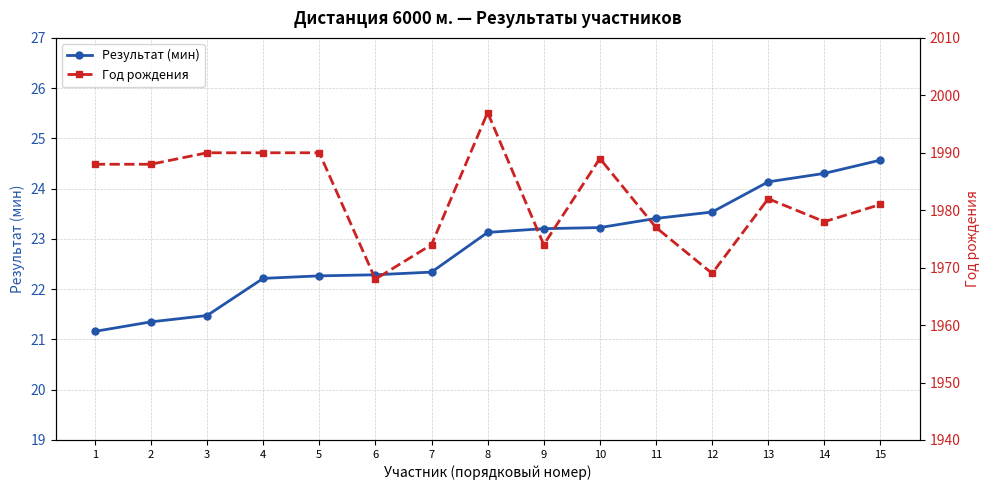

True or false: Результат (мин) and Год рождения cross at least once.

False